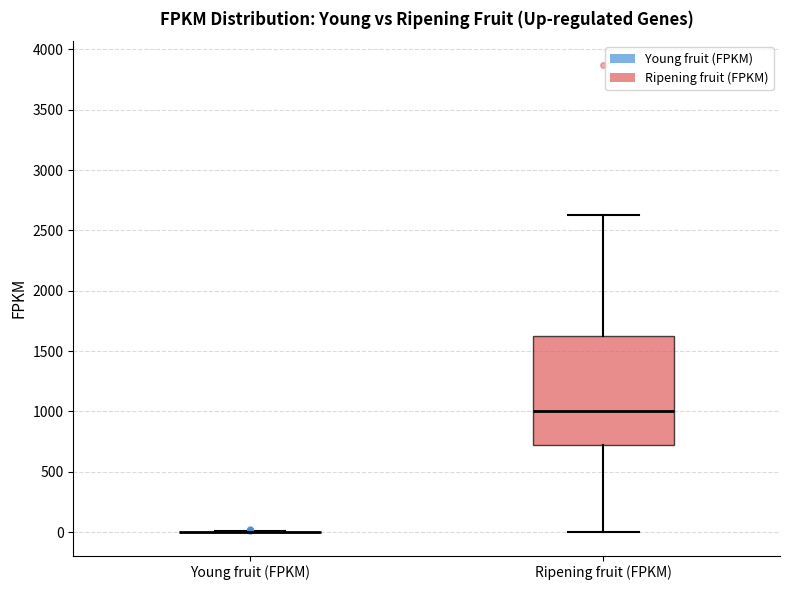

Comparing the boxes themselves (not the whiskers), which one is the tallest?

Ripening fruit (FPKM)